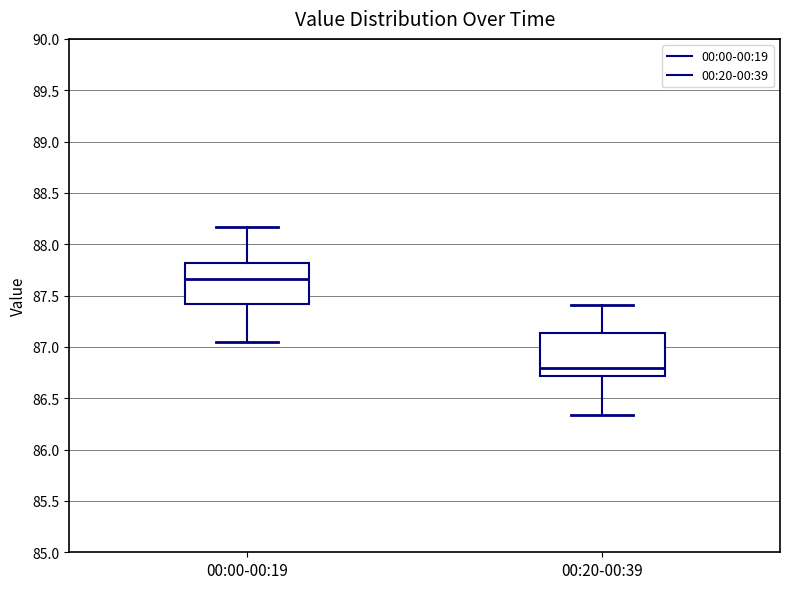

Reading left to right, transcribe this box plot: for each box, give where its median line is, the range the box spans, and where its two whiskers end, as read against the y-axis. The values are not printed on the chart, so give them approximately, as read against the axis.

00:00-00:19: median 87.65, box 87.40 to 87.80, whiskers 87.05 to 88.15
00:20-00:39: median 86.80, box 86.70 to 87.15, whiskers 86.35 to 87.40